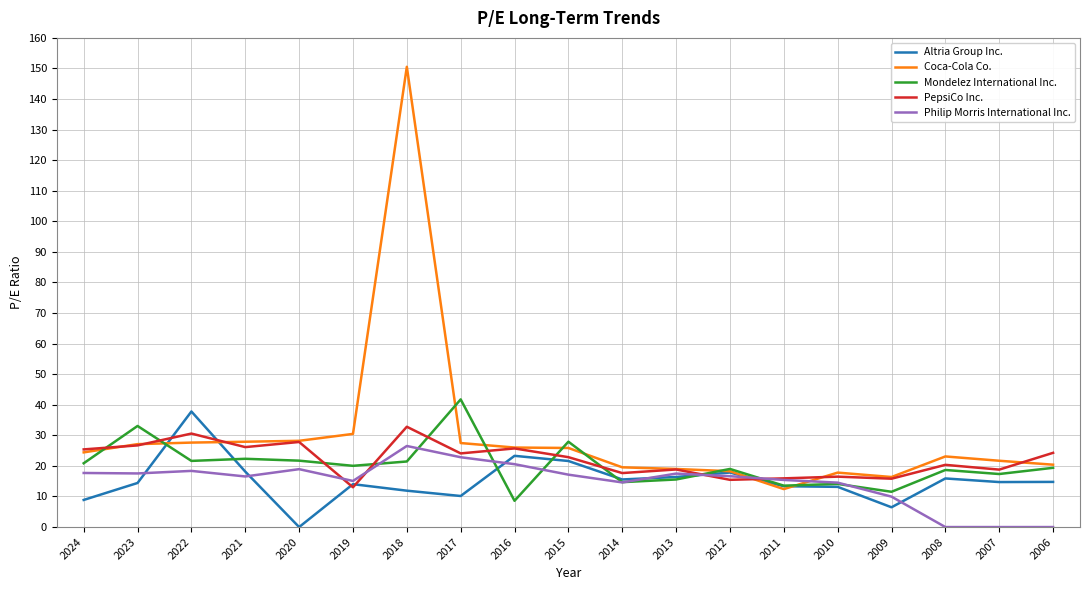

What is the difference between the second highest and minimum values in the PepsiCo Inc. series?

17.6